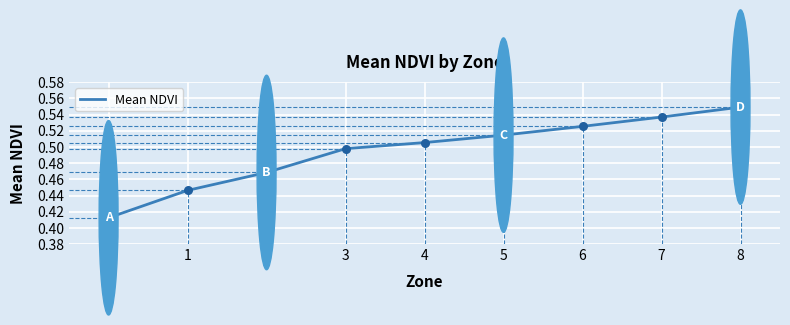

Between 5 and 0, which is larger?

5